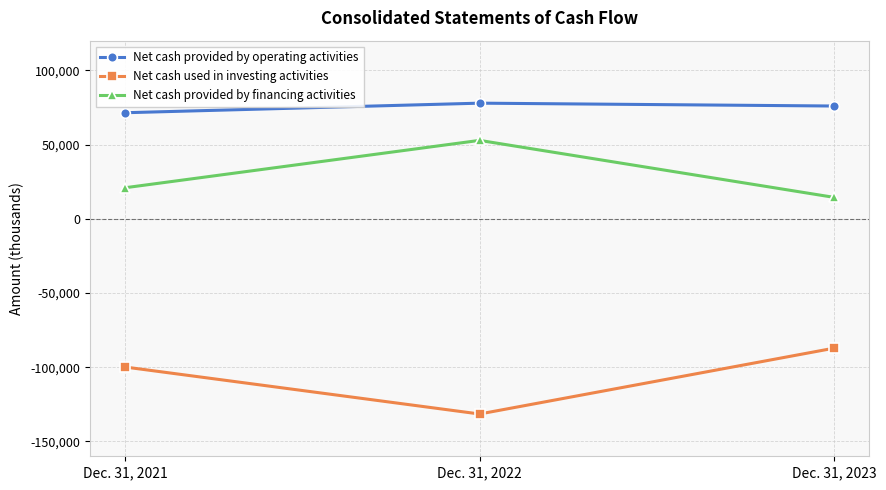

What is the spread (max minus min) of values at Dec. 31, 2021?

171325